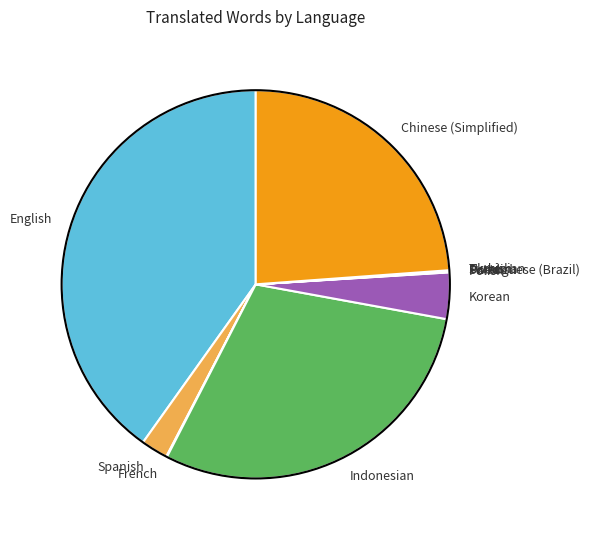

Is it true that English is 34% of the pie?

False